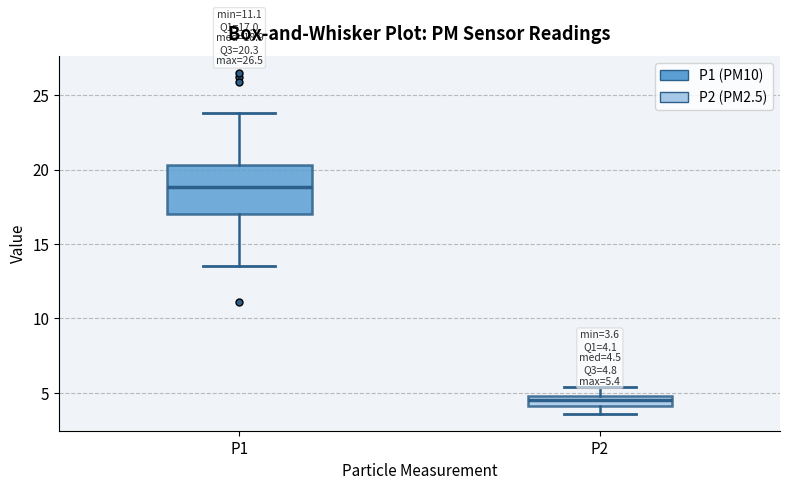

Comparing the boxes themselves (not the whiskers), which one is the tallest?

P1